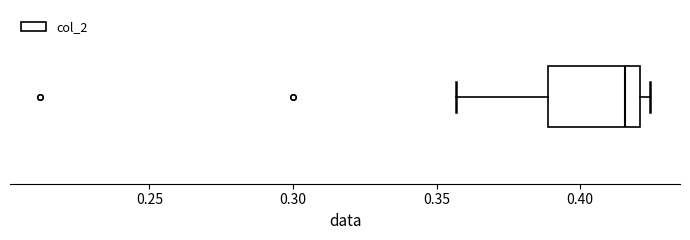

Read this box plot against the x-axis: the position of the median line, the range covered by the box, and the ends of both whiskers. The values are not printed on the chart, so give them approximately, as read against the axis.

median 0.415, box 0.390 to 0.420, whiskers 0.355 to 0.425